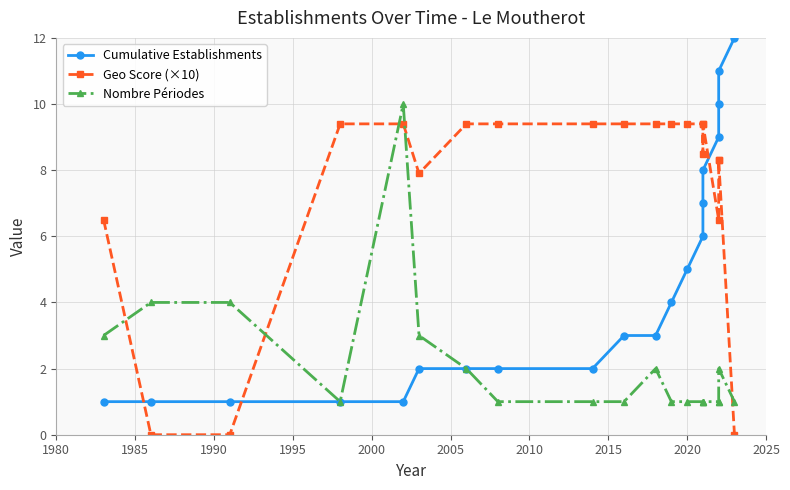

What is the average value of the Cumulative Establishments series?

4.5